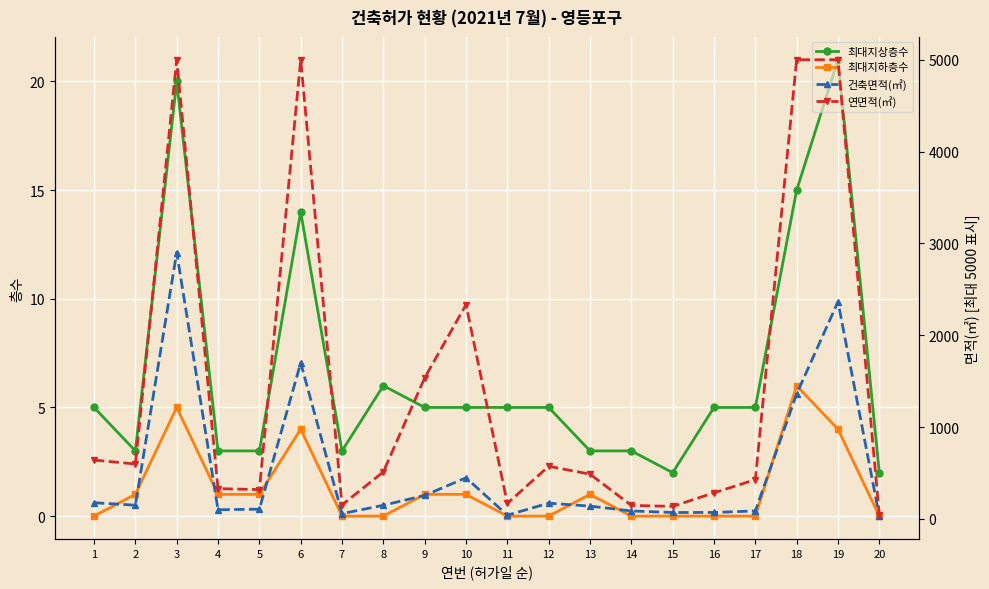

Does the chart display data point markers on the line(s)?

Yes